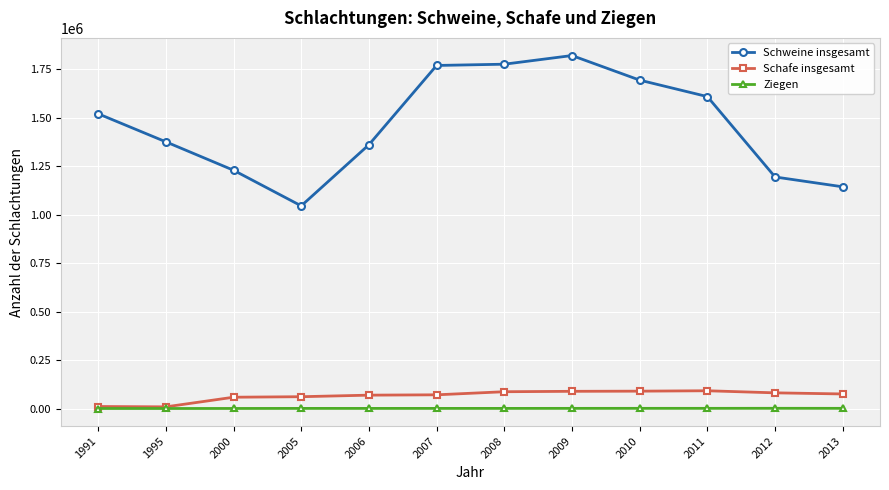

Does the chart have visible grid lines?

Yes